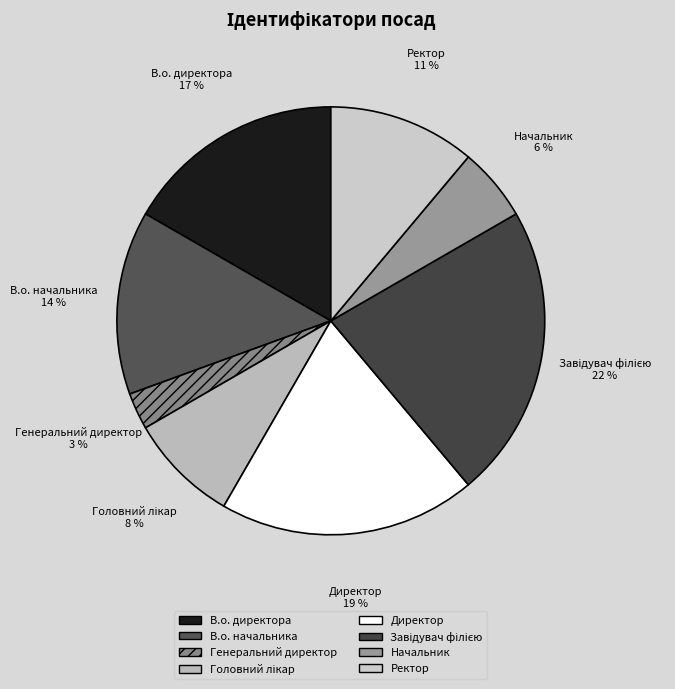

Does any single category account for the majority?

No